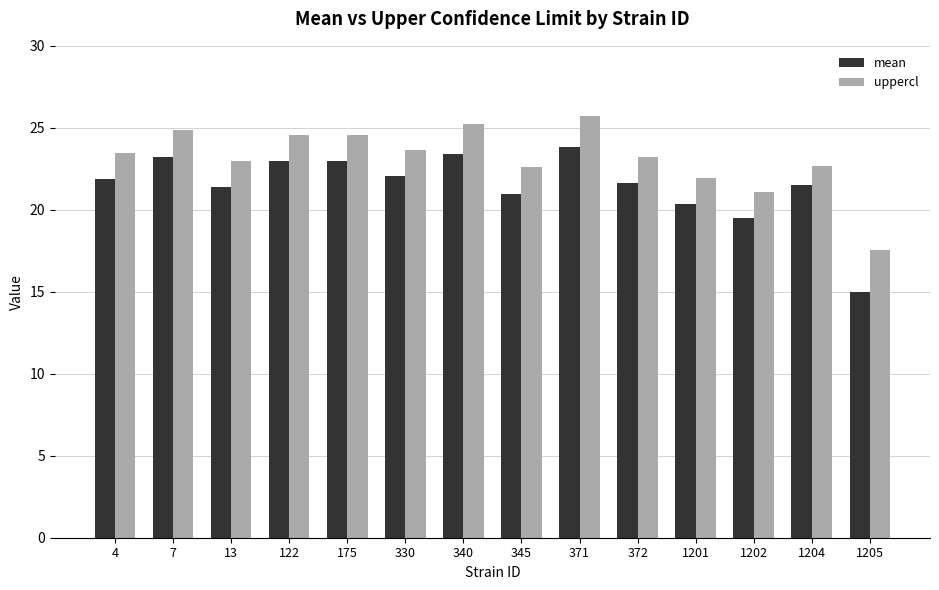

Which series has the largest range (max minus min)?

mean